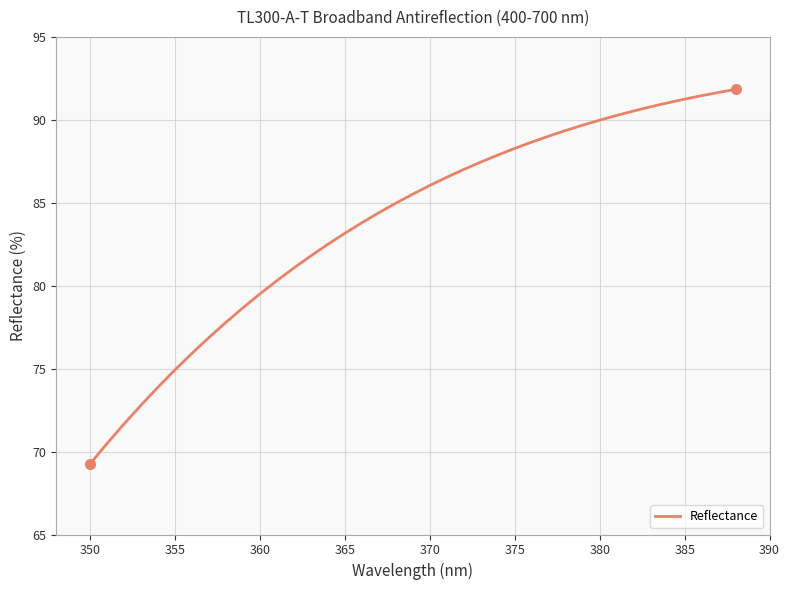

What is the maximum value shown in the chart?

91.8